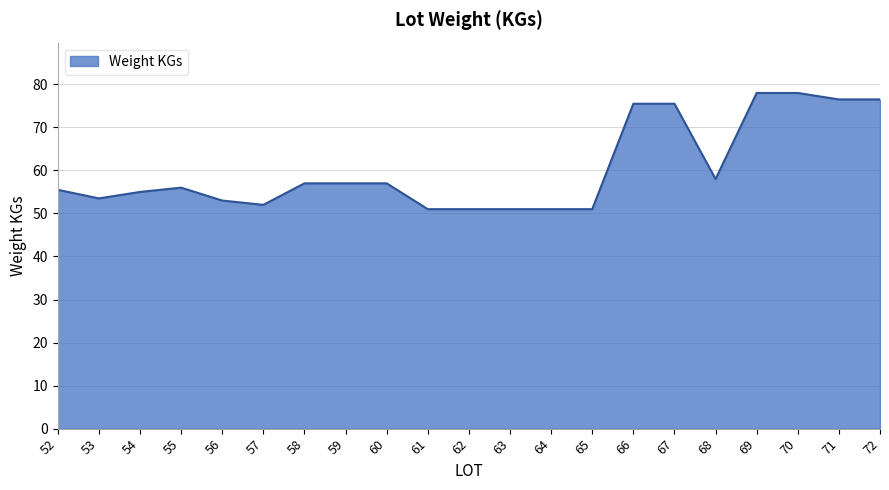

What is the difference between the second highest and second lowest values?

27.0